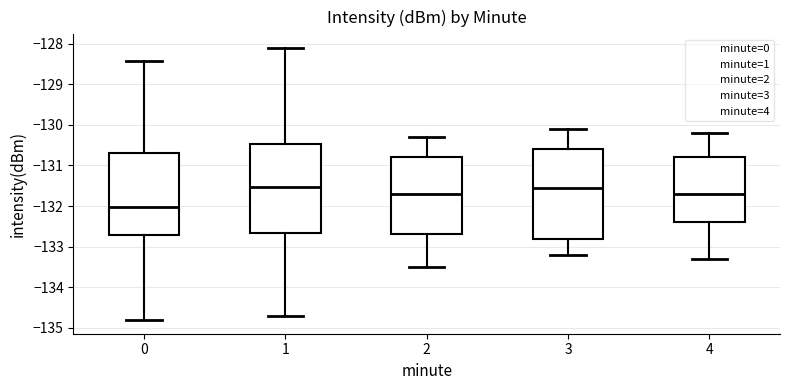

Which box has the lowest median line?

0